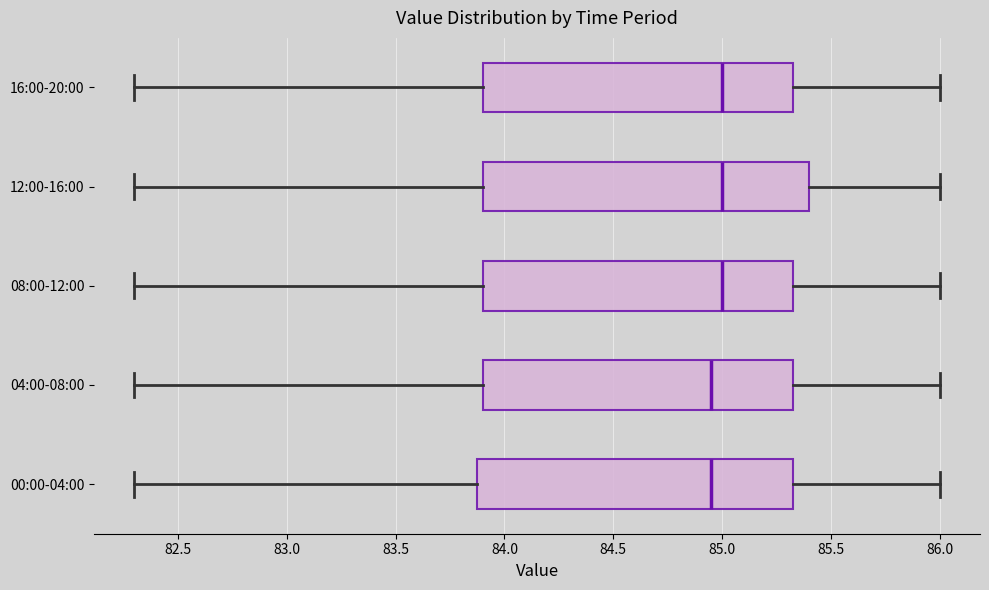

Where does the median line of the box for 04:00-08:00 sit on the x-axis? The values are not printed on the chart, so give them approximately, as read against the axis.

84.95